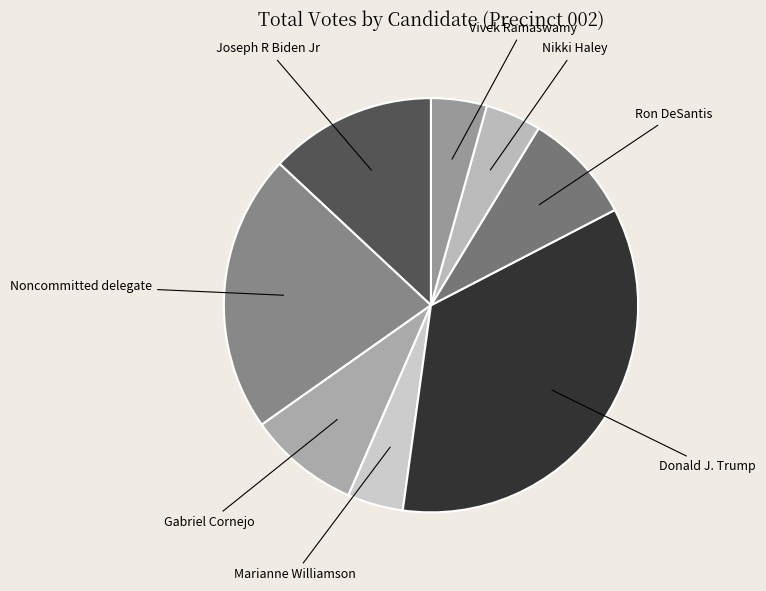

What is the ratio of the value at Ron DeSantis to the value at Marianne Williamson?

2.0